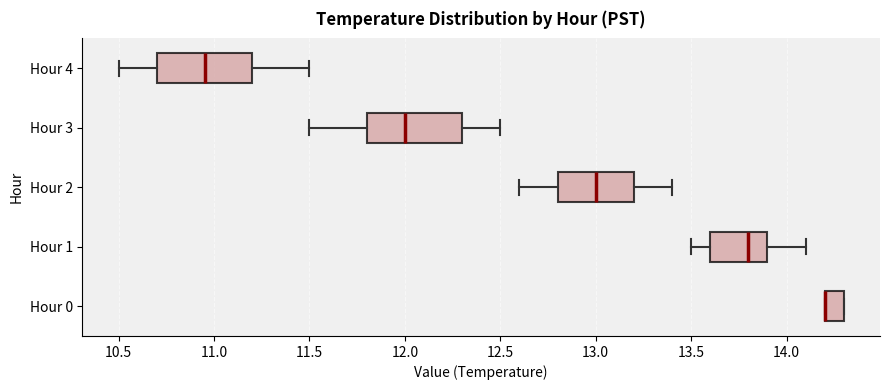

Where is the left edge of the box for Hour 3 on the x-axis? The values are not printed on the chart, so give them approximately, as read against the axis.

11.80